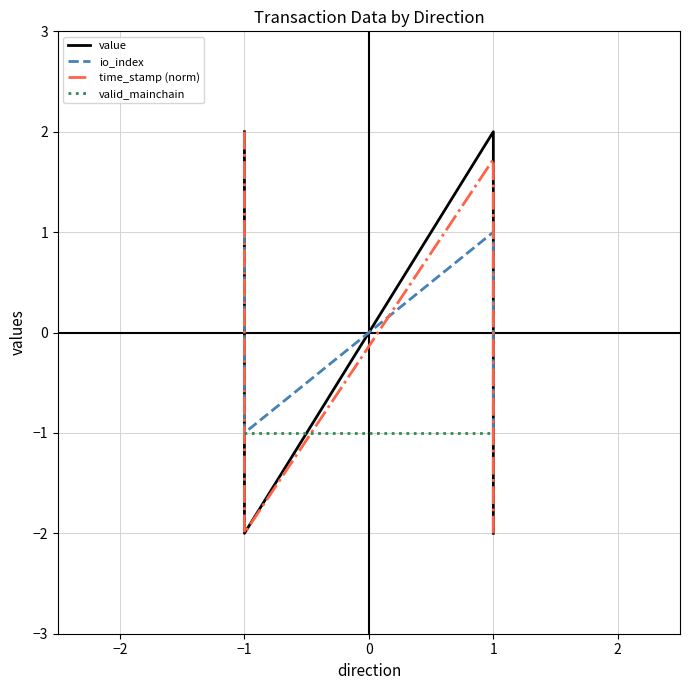

What is the total value across all series at −1?

-6.0